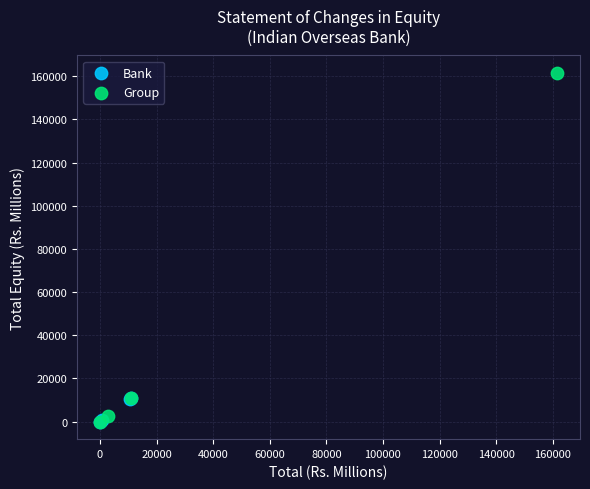

What are all the series names shown in the legend?

Bank, Group